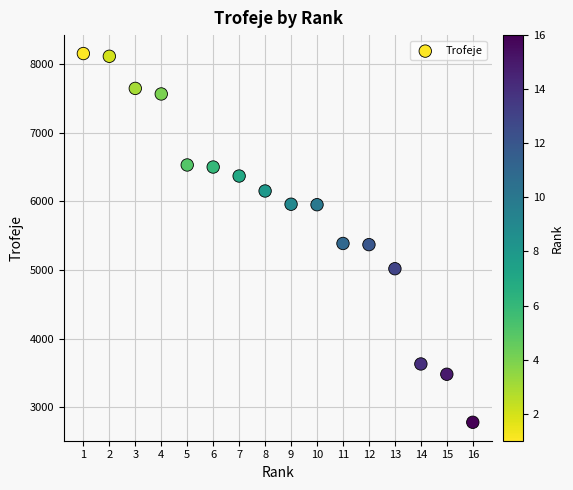

What is the range of Y values (max minus min)?

5374